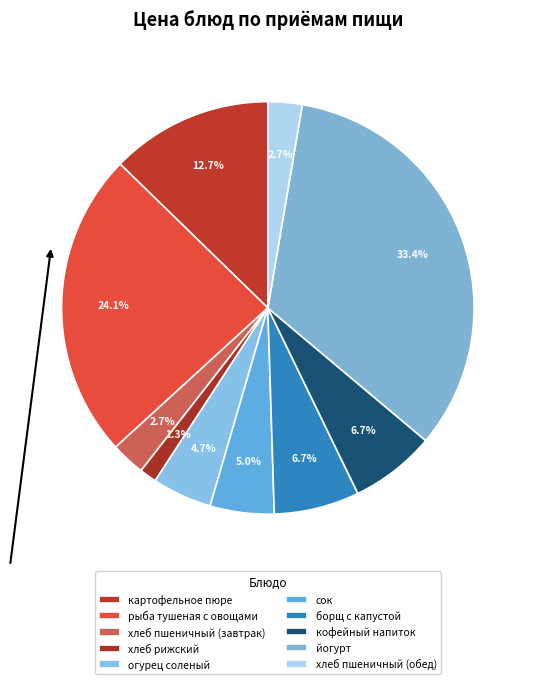

Which has a higher value, сок or хлеб пшеничный (завтрак)?

сок